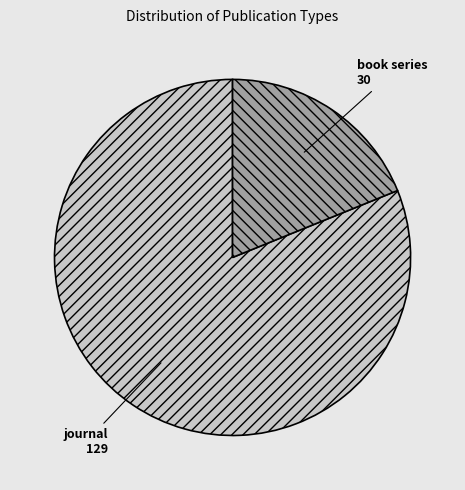

Combined, do book series and journal account for over 50%?

Yes